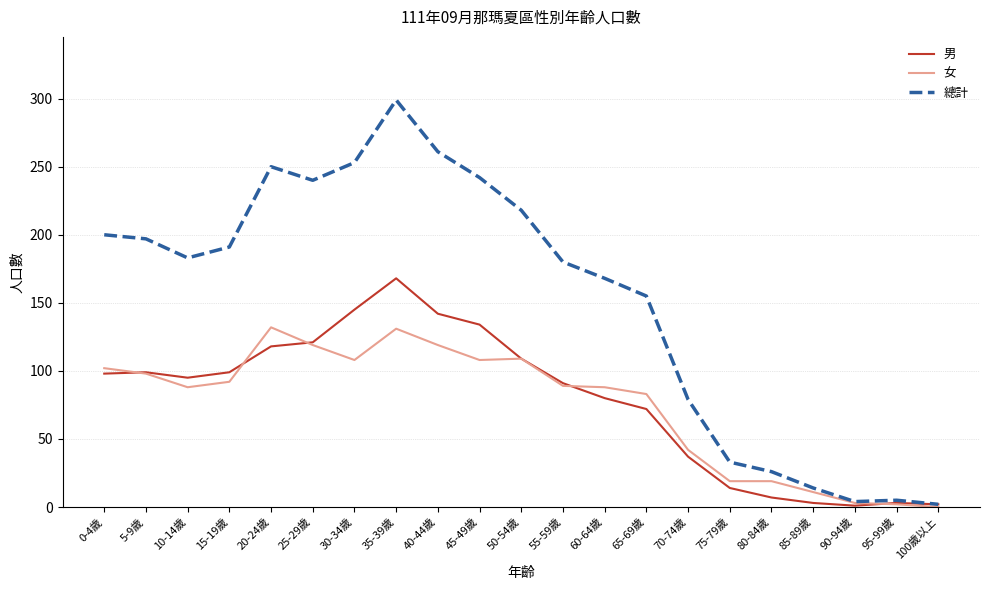

At which label does 總計 first exceed 183?

0-4歲